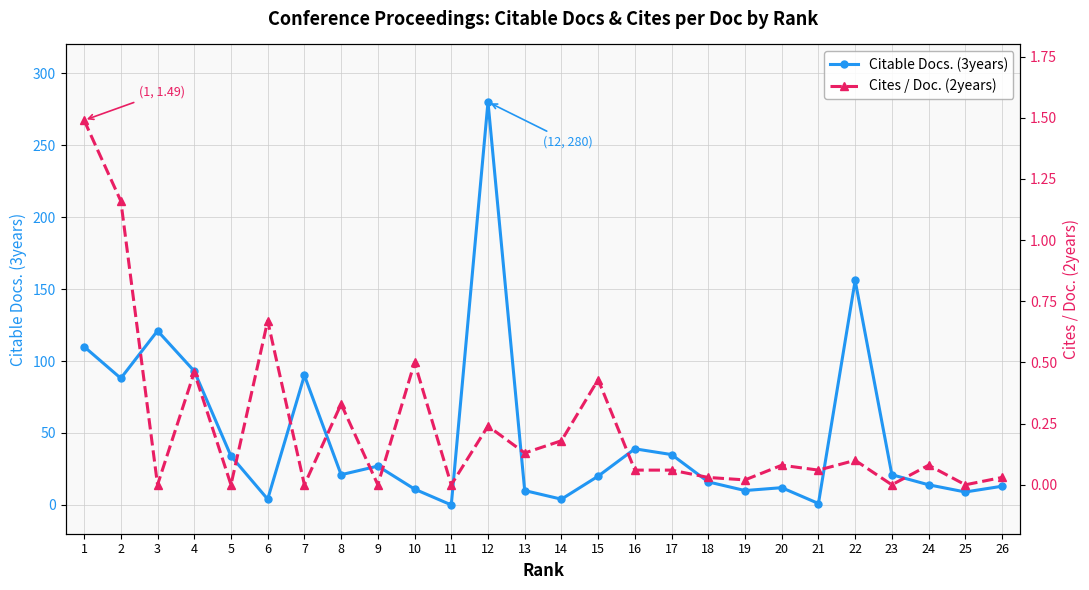

Where is the first local minimum for Citable Docs. (3years)?

2